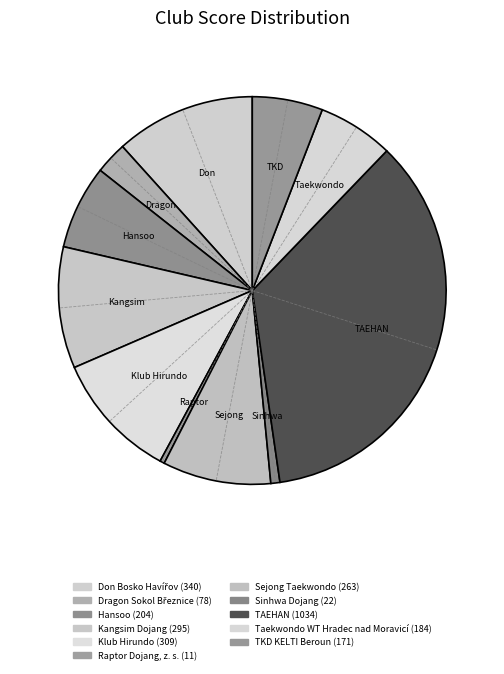

To the nearest percent, what is the difference between the largest and smallest slice percentages?

35%